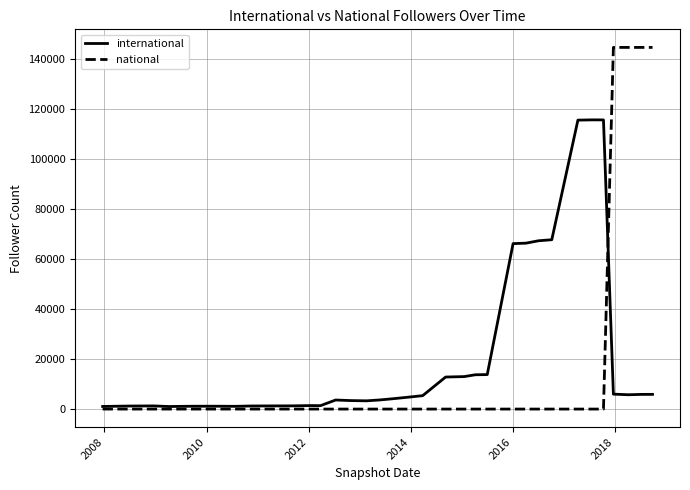

What is the greatest value displayed?

144568